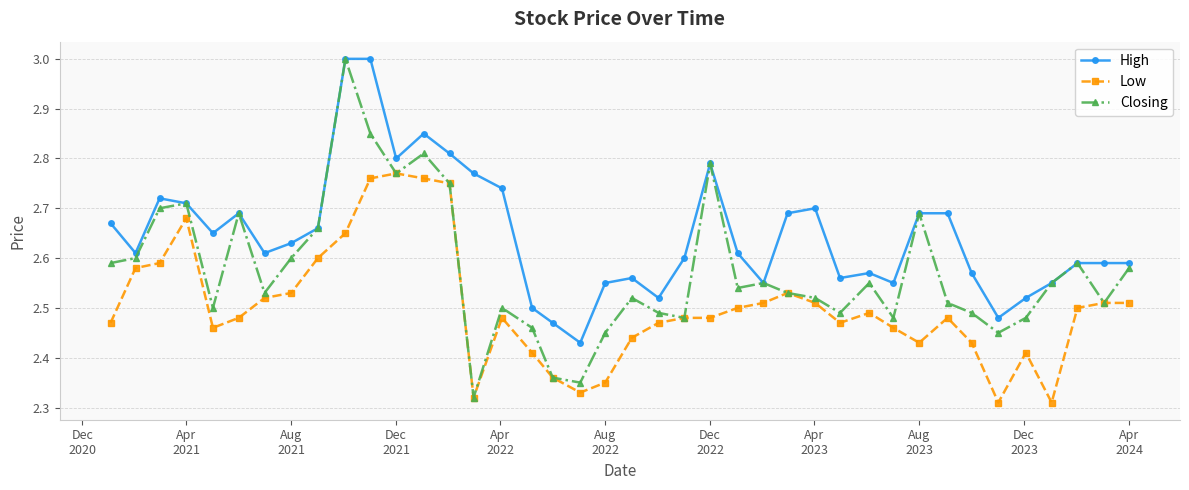

What is the sum of all High values?

105.8